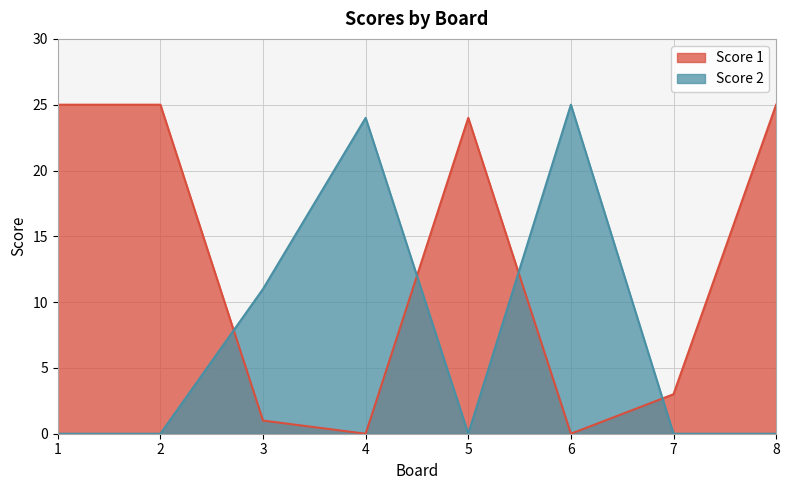

At which category does Score 2 reach its first local valley?

5